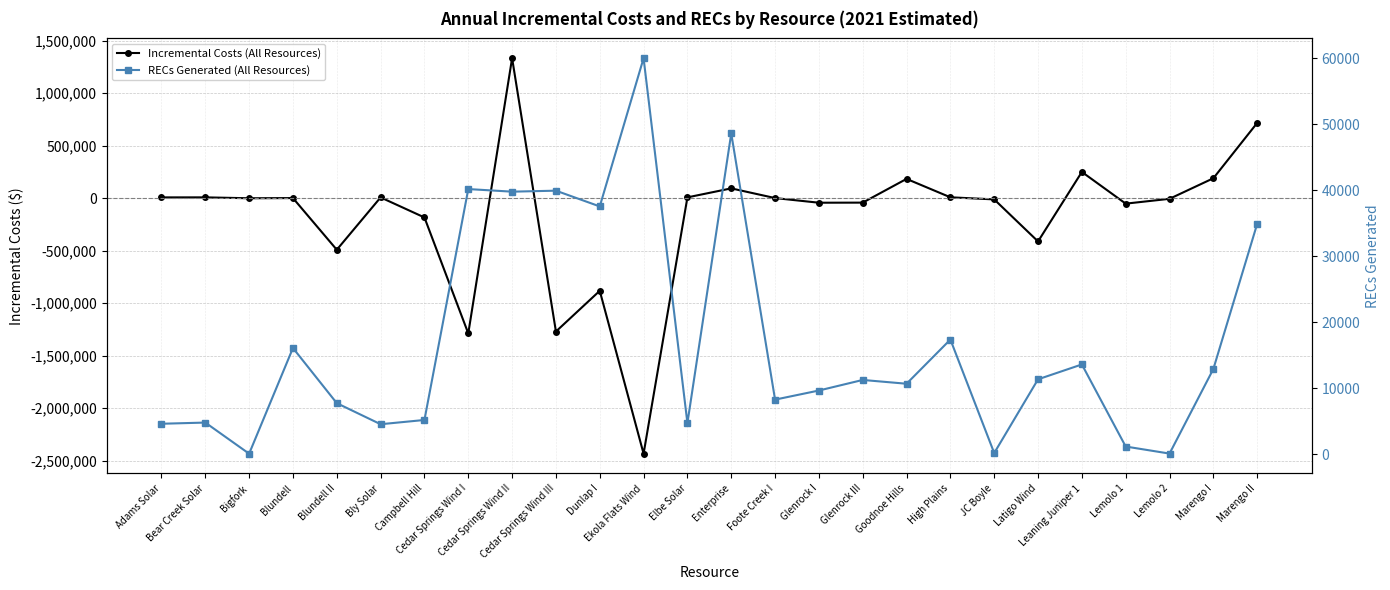

Between Ekola Flats Wind and High Plains, which series saw the biggest shift?

Incremental Costs (All Resources)